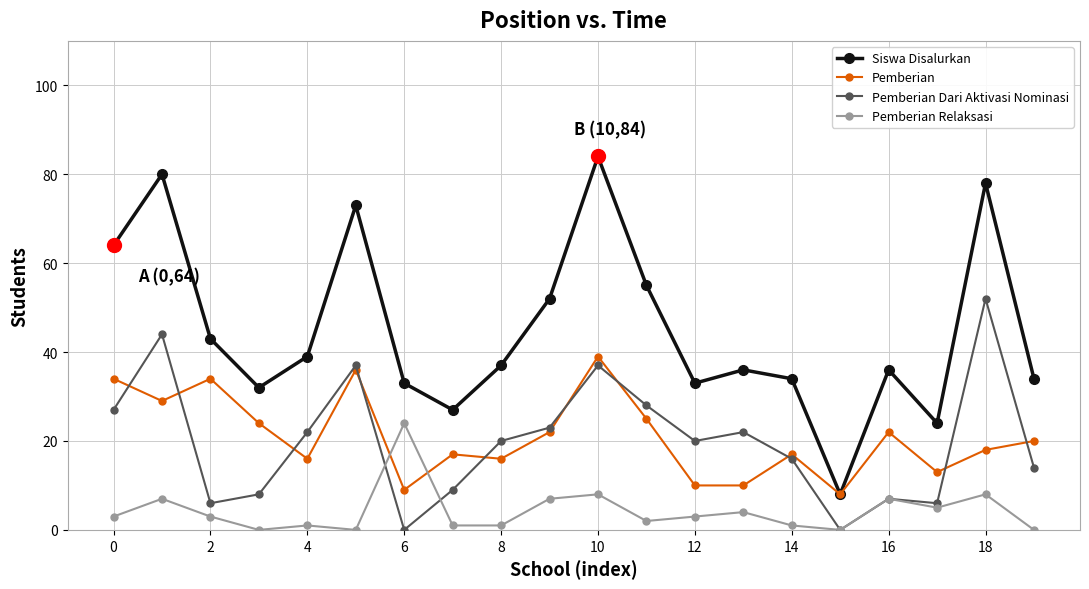

How many values in the Pemberian series are below 20?

10